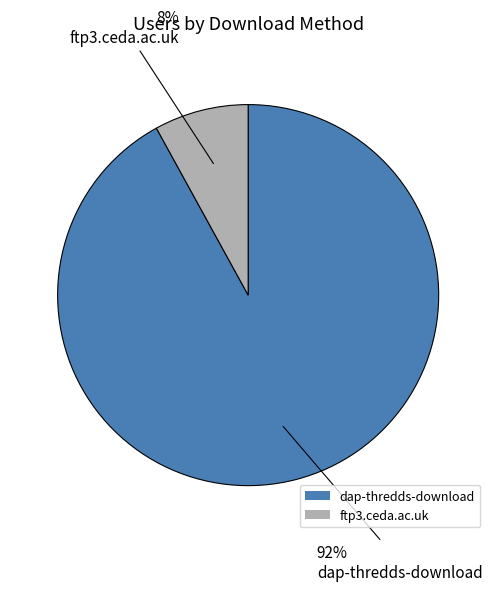

Is the sum of dap-thredds-download and ftp3.ceda.ac.uk greater than half?

Yes